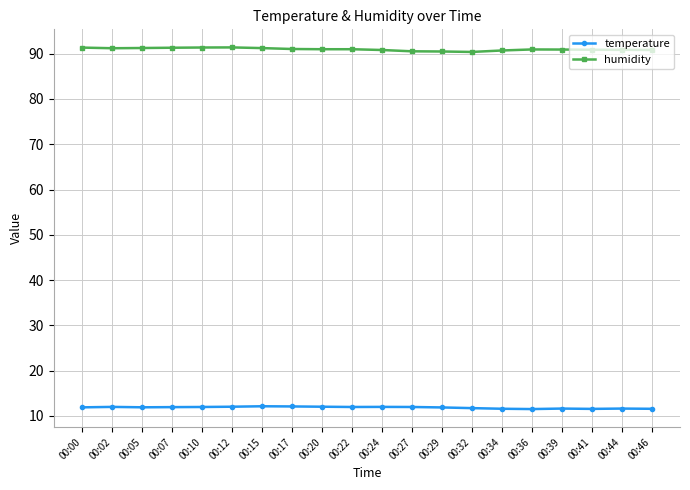

True or false: temperature and humidity cross at least once.

False